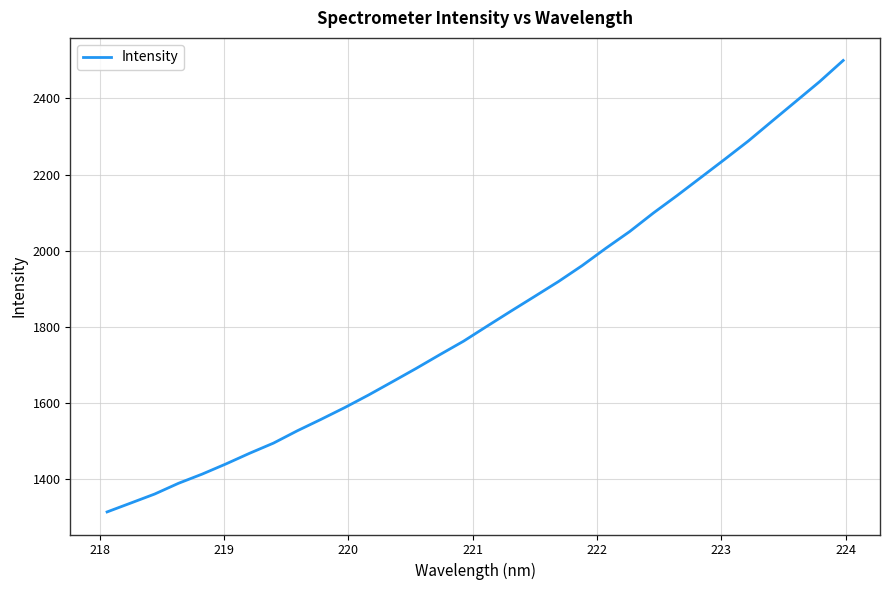

Is this an area chart (filled region under the line)?

No